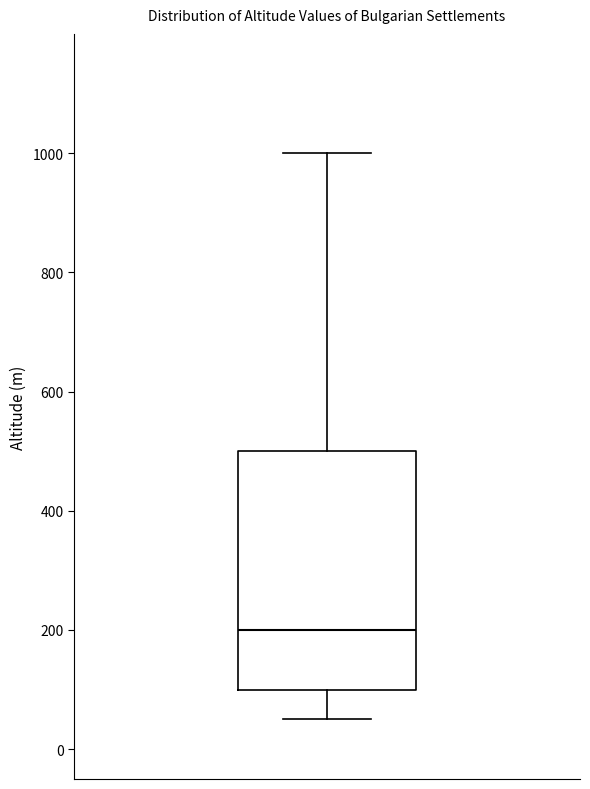

Where does the upper whisker of the box end on the y-axis? The values are not printed on the chart, so give them approximately, as read against the axis.

1000